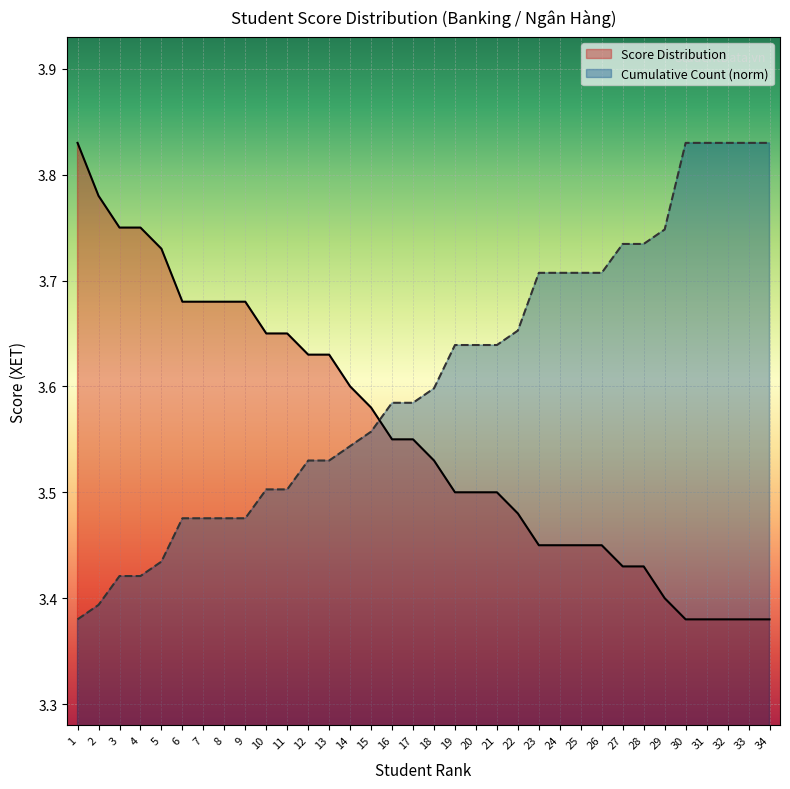

What is the difference between the second highest and second lowest values in the Score Distribution series?

0.4